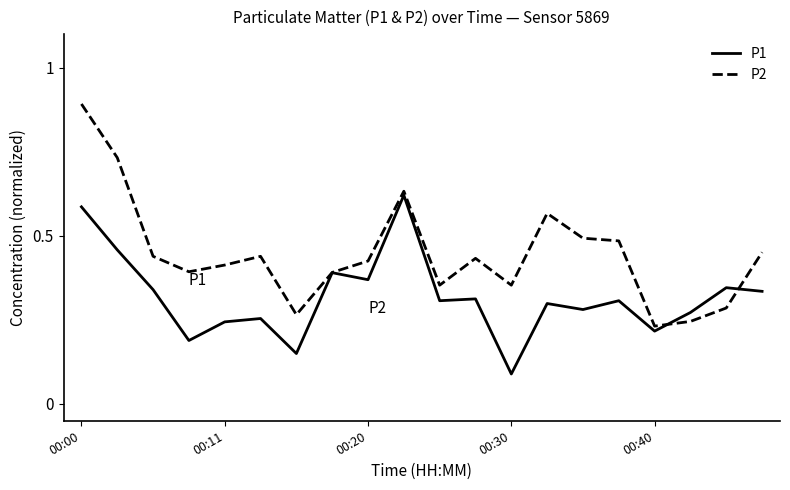

Which series has the widest spread of values?

P2